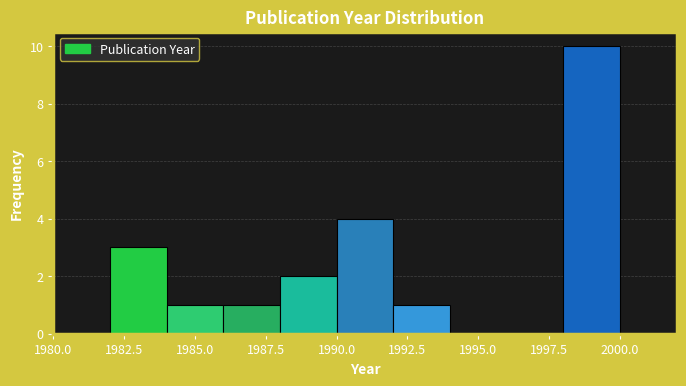

How tall is the bar that spans 1998 to 2000 on the x-axis? The values are not printed on the chart, so give them approximately, as read against the axis.

10